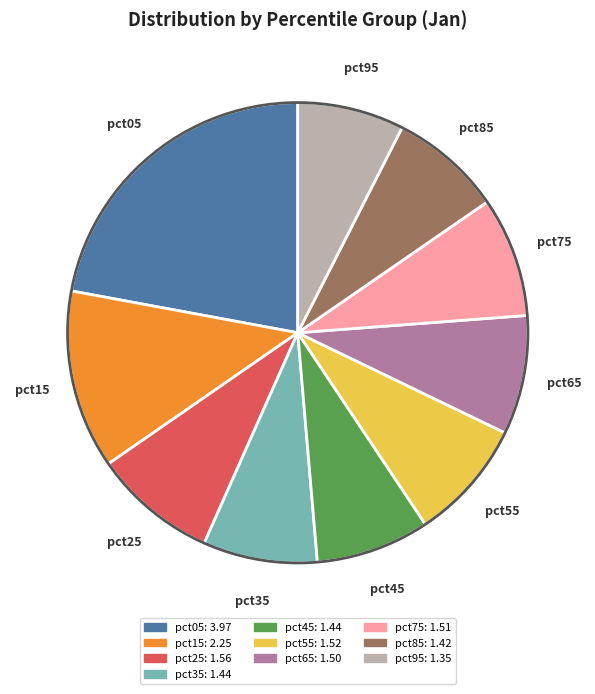

Does pct35 represent more than half of the total?

No